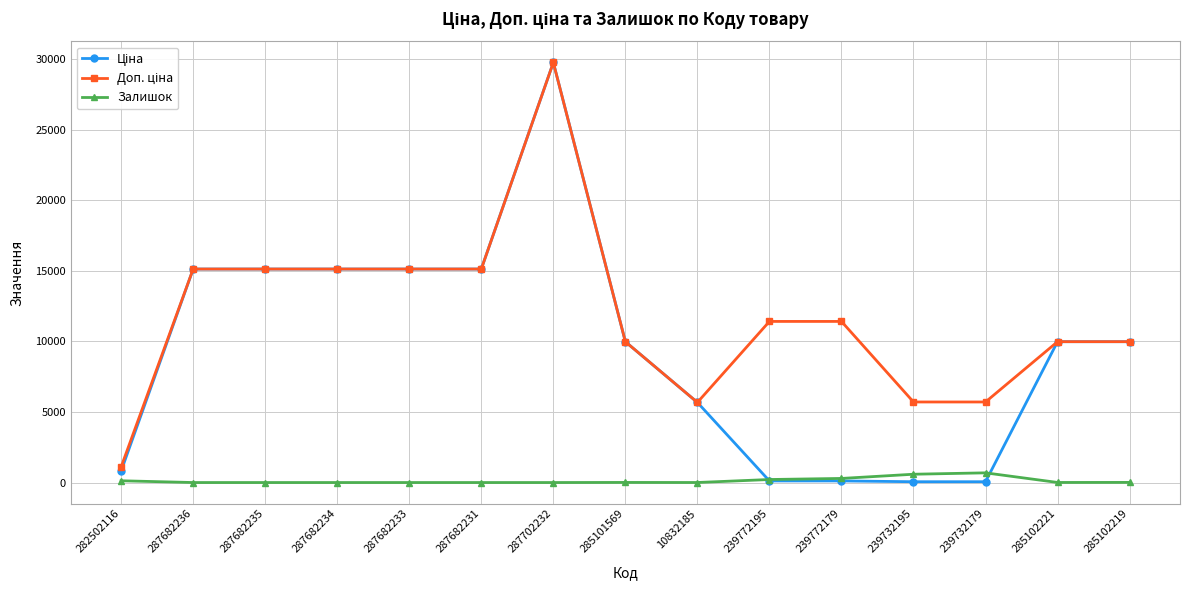

Which category has the highest value across all series?

287702232